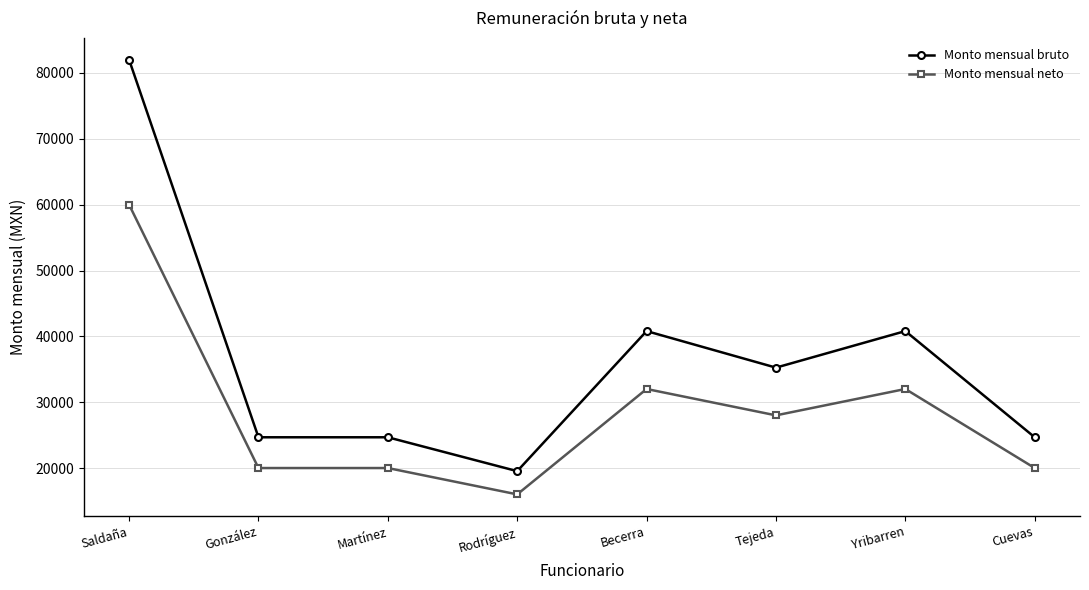

What is the greatest value displayed?

82013